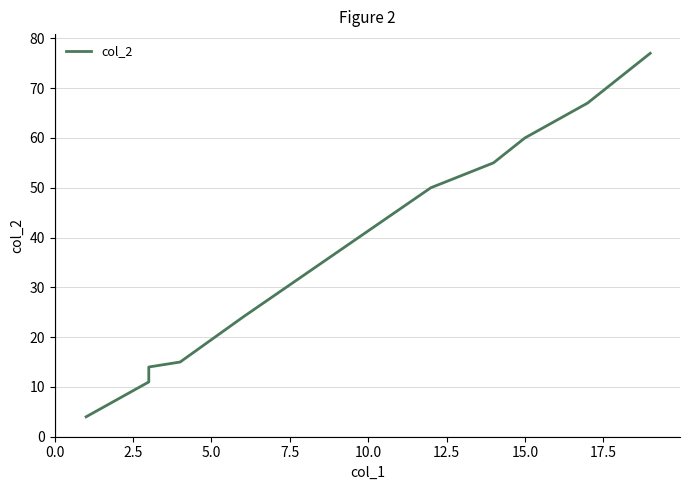

How many lines are shown in the chart?

1